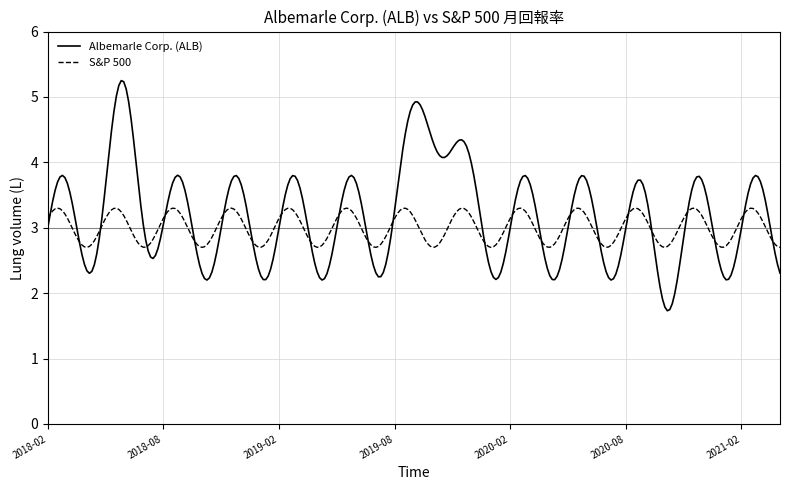

Which series has the largest total across all categories?

Albemarle Corp. (ALB)